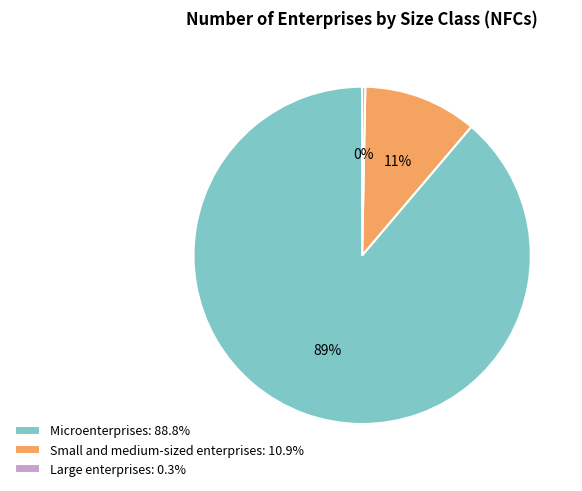

Is there any slice that represents more than half of the pie?

Yes